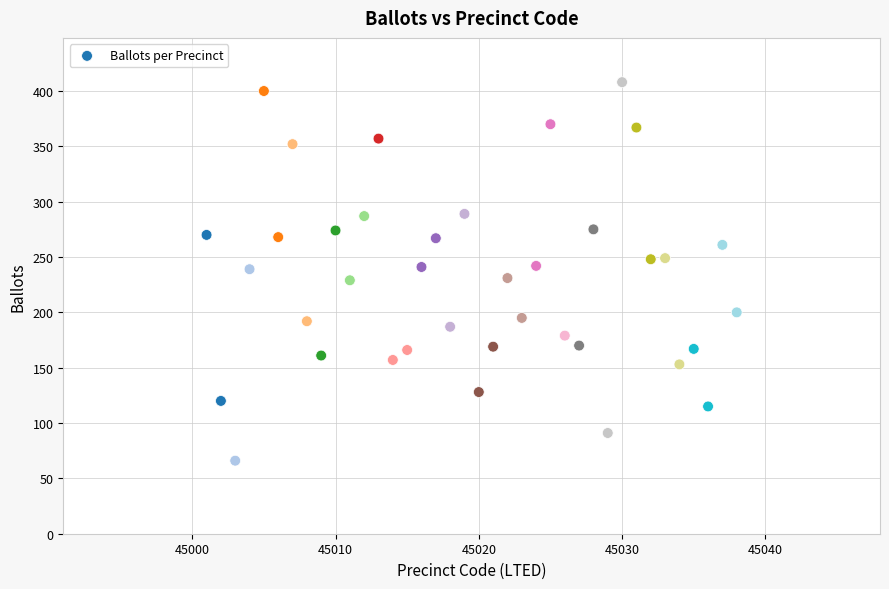

What is the range of X values (max minus min)?

37